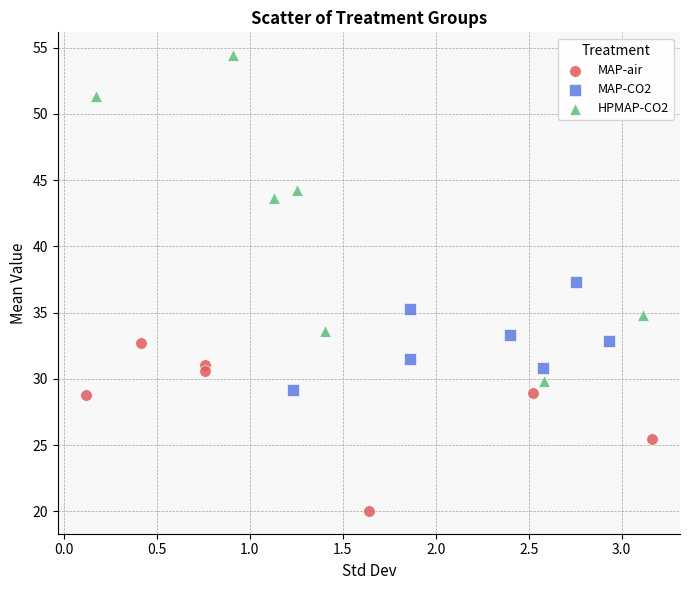

Which series reaches the minimum Y coordinate?

MAP-air